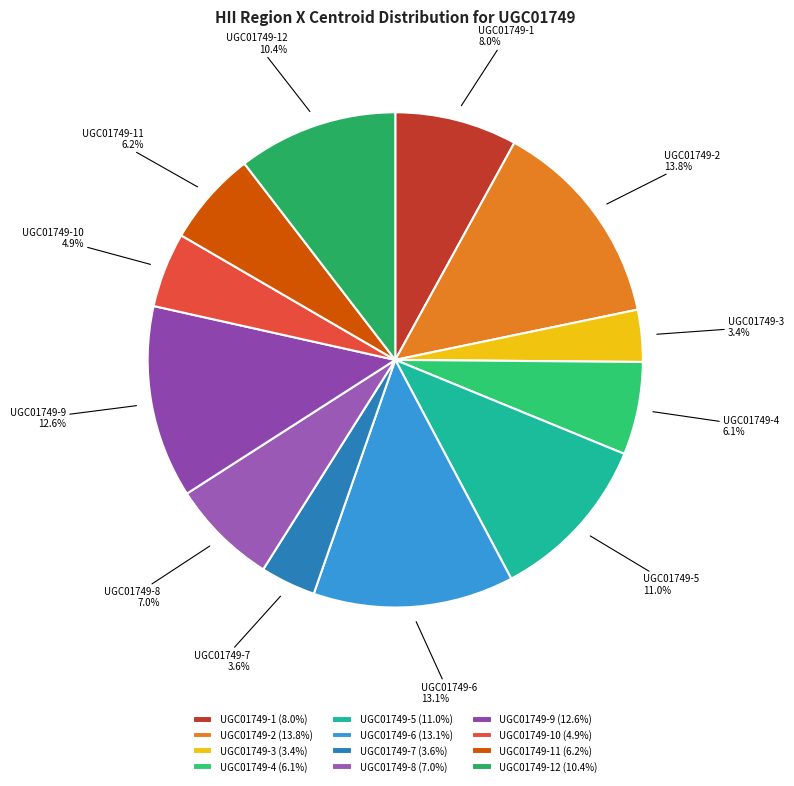

Is it true that UGC01749-1 is 17% of the pie?

False